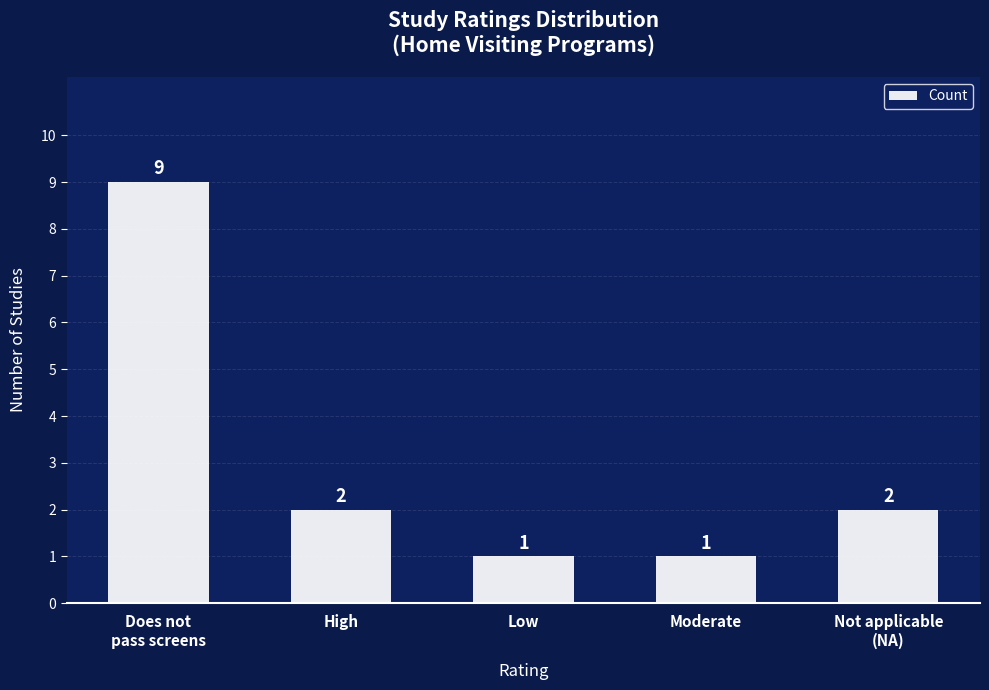

What is the maximum value shown in the chart?

9